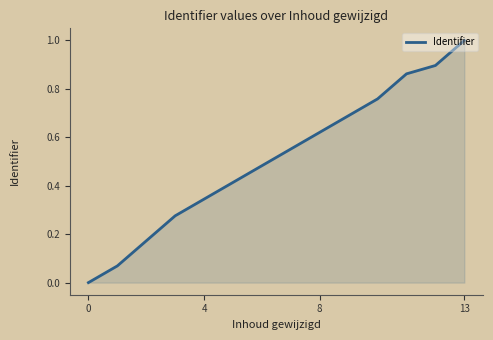

What is the sum of all values?

7.1